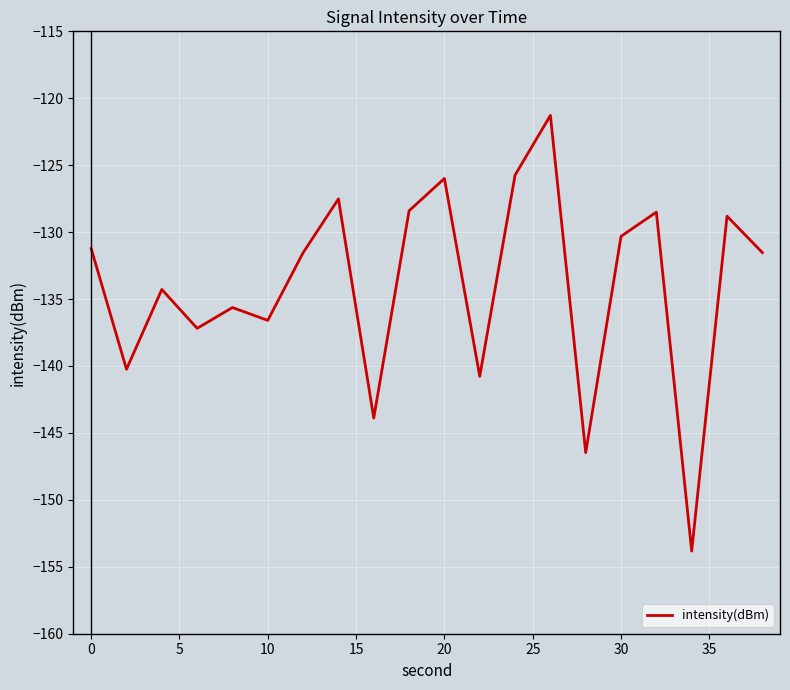

What is the maximum value shown in the chart?

-121.3